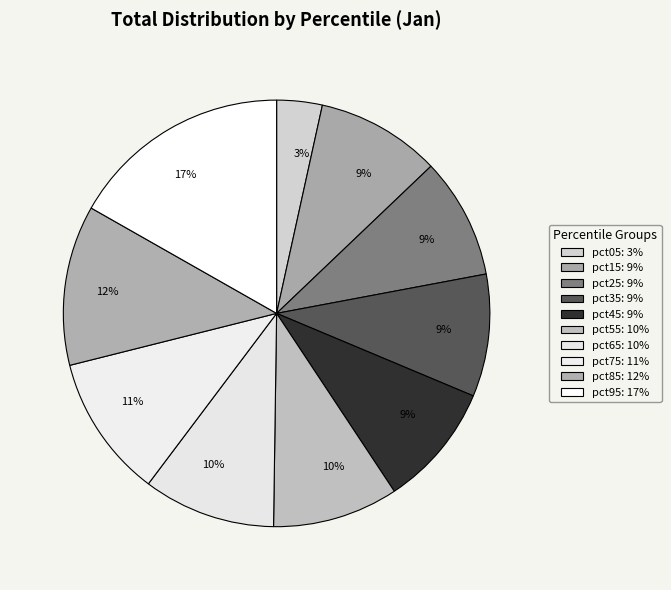

How many slices are in this pie chart?

10